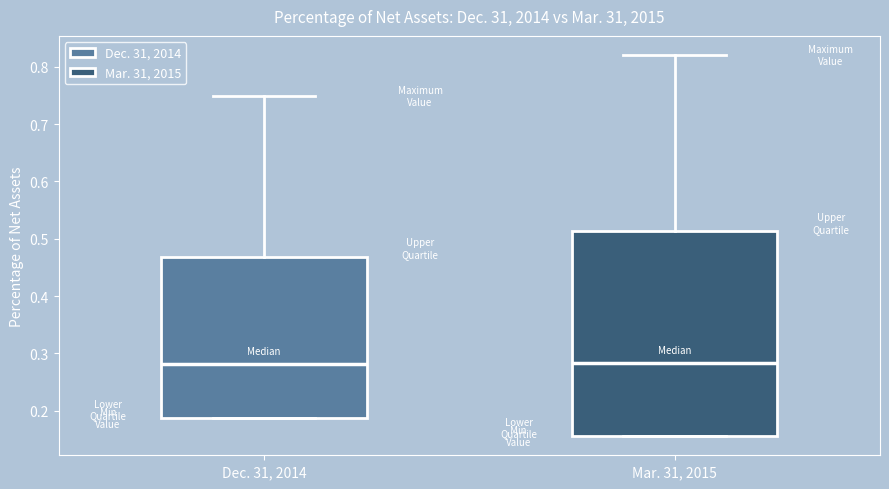

Reading left to right, transcribe this box plot: for each box, give where its median line is, the range the box spans, and where its two whiskers end, as read against the y-axis. The values are not printed on the chart, so give them approximately, as read against the axis.

Dec. 31, 2014: median 0.28, box 0.19 to 0.47, whiskers 0.19 to 0.75
Mar. 31, 2015: median 0.28, box 0.16 to 0.51, whiskers 0.16 to 0.82